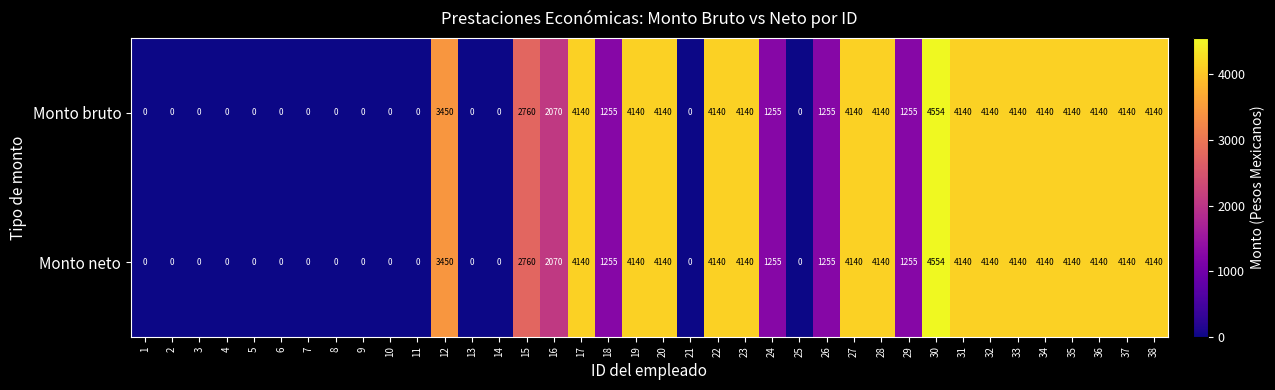

Where is Monto neto nearest to the value 2277?

16